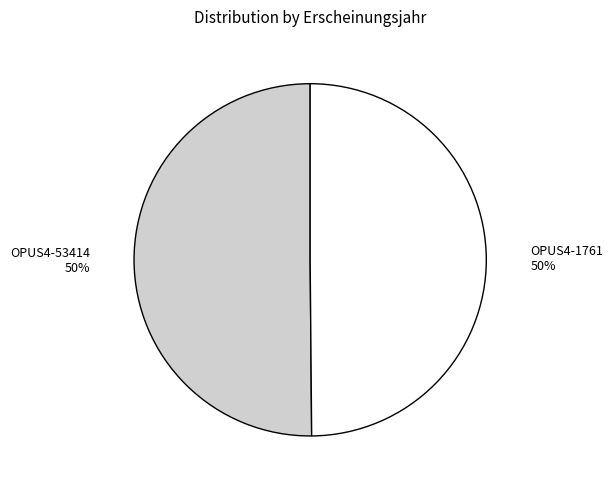

How many segments does this pie chart have?

2